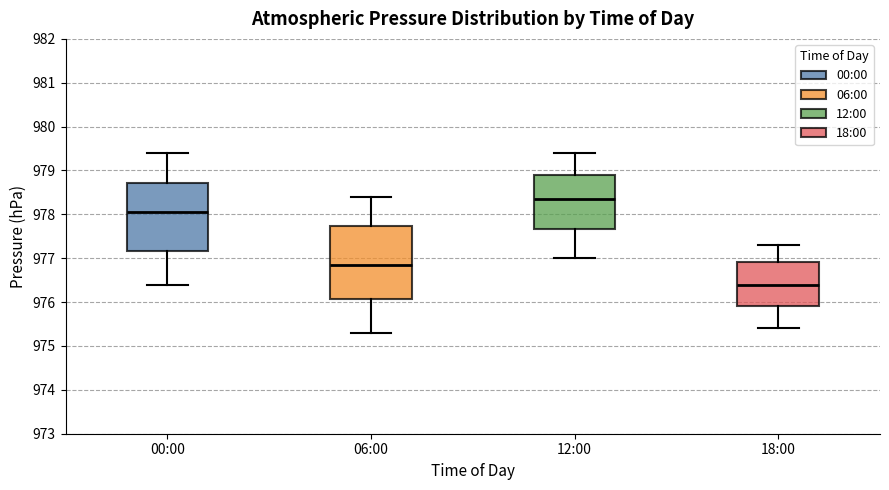

Where is the lower edge of the box for 06:00 on the y-axis? The values are not printed on the chart, so give them approximately, as read against the axis.

976.1